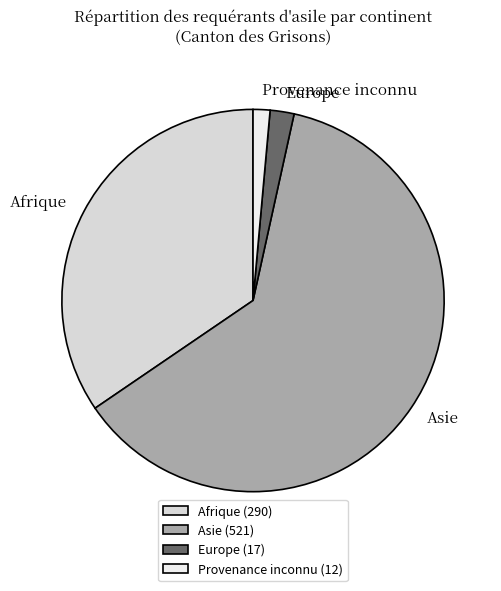

Is the sum of Asie and Afrique greater than half?

Yes